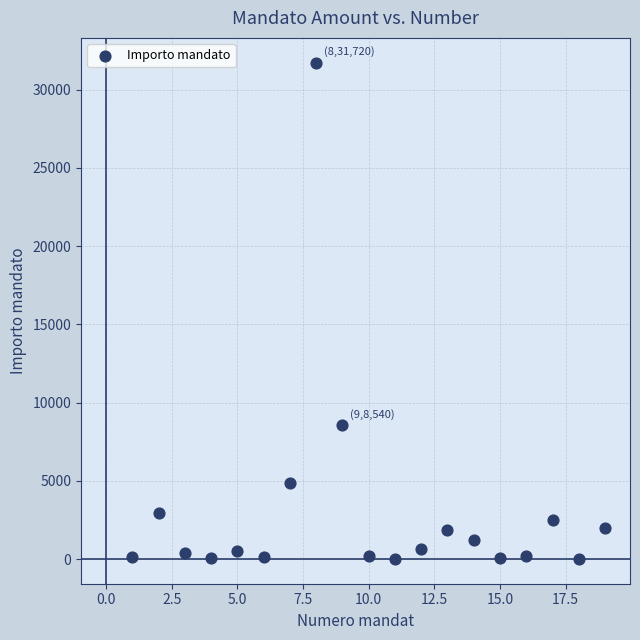

What Y value in the scatter plot is closest to 15864?

8540.0